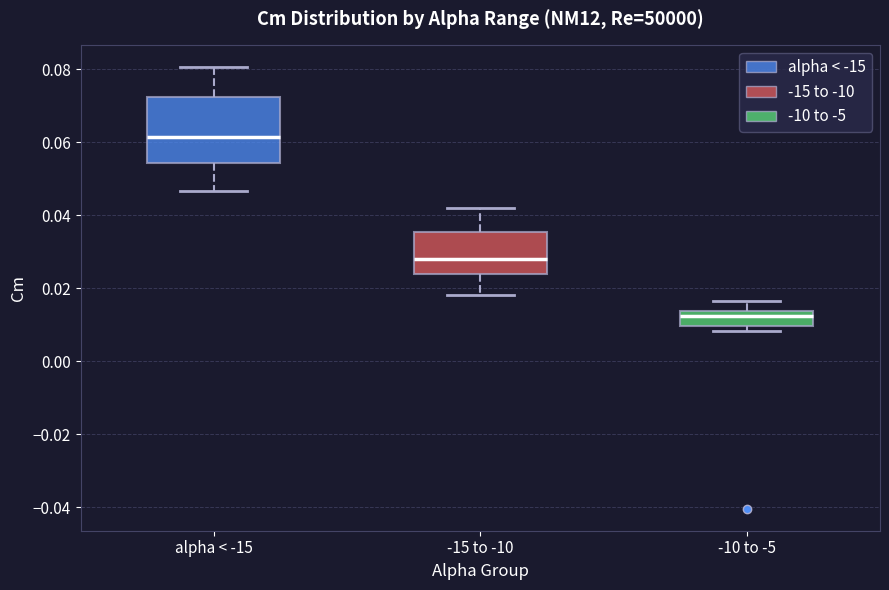

Where does the upper whisker of the box for -10 to -5 end on the y-axis? The values are not printed on the chart, so give them approximately, as read against the axis.

0.016